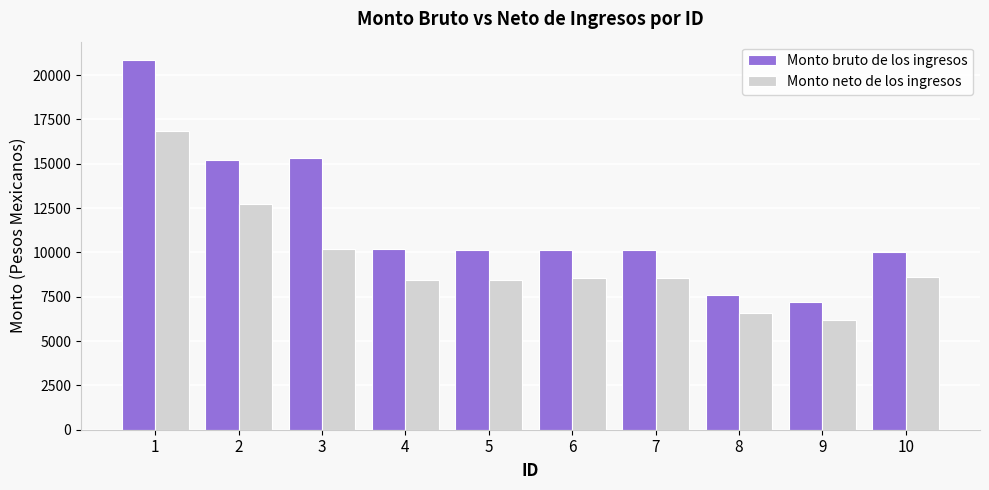

What are all the series names shown in the legend?

Monto bruto de los ingresos, Monto neto de los ingresos